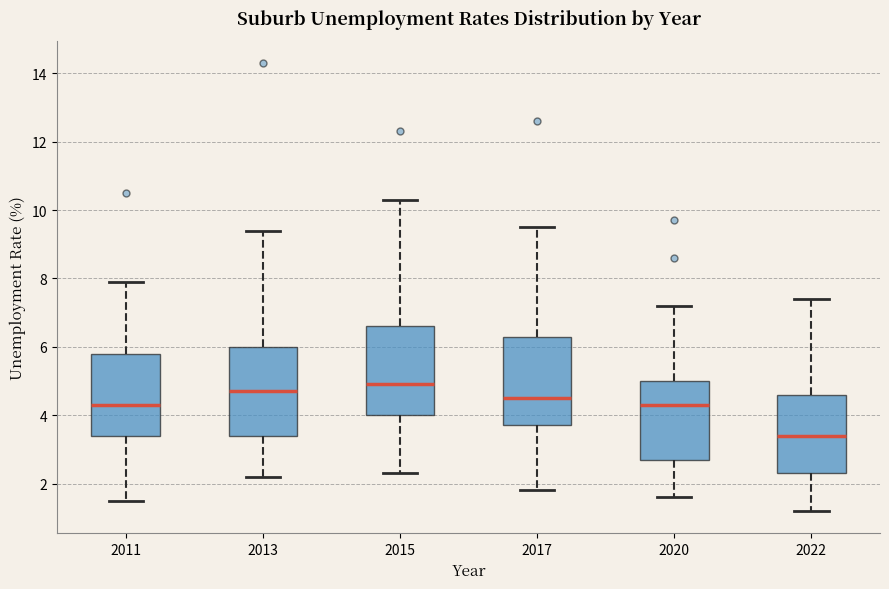

Which box has the lowest median line?

2022